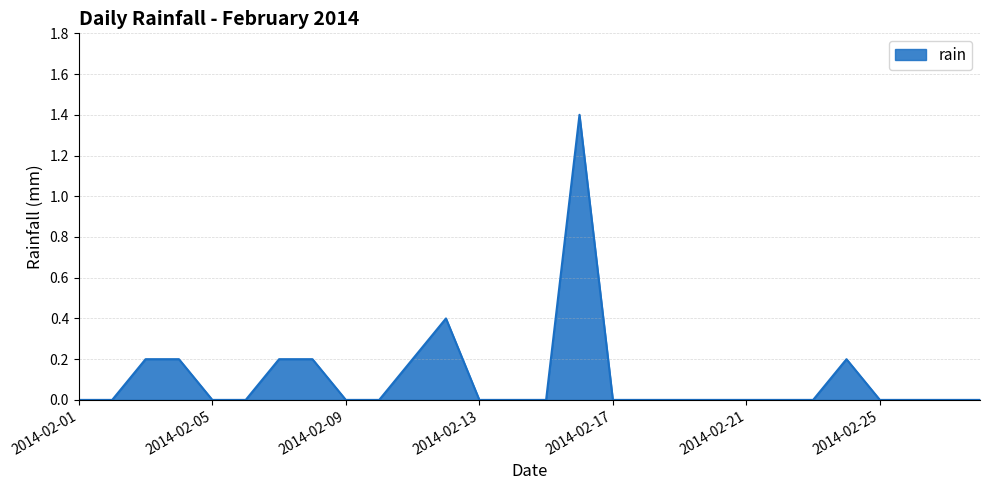

What is the difference between the maximum and minimum values?

1.4